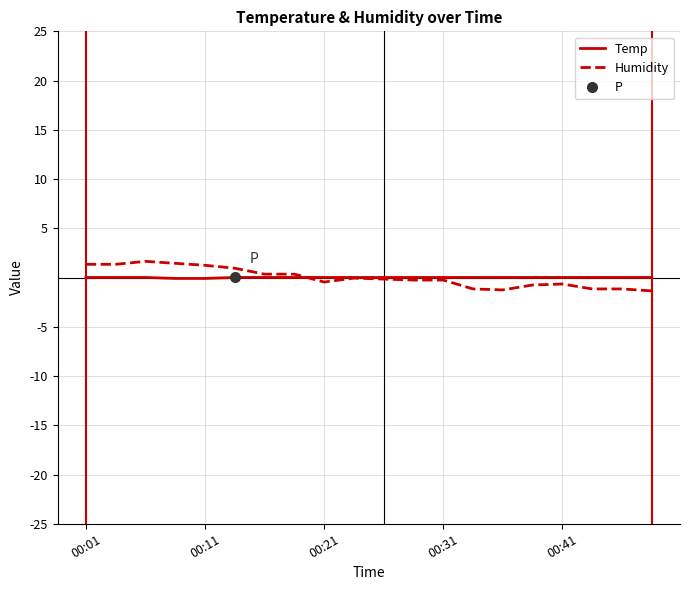

How many lines are shown in the chart?

2